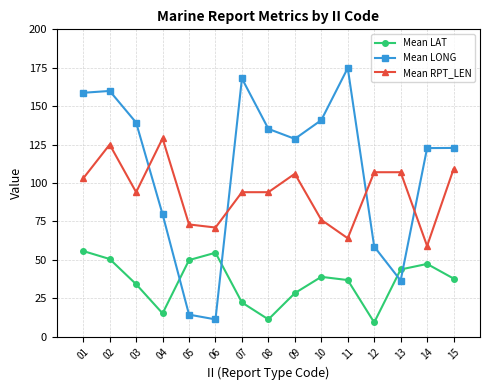

Which series has the largest total across all categories?

Mean LONG